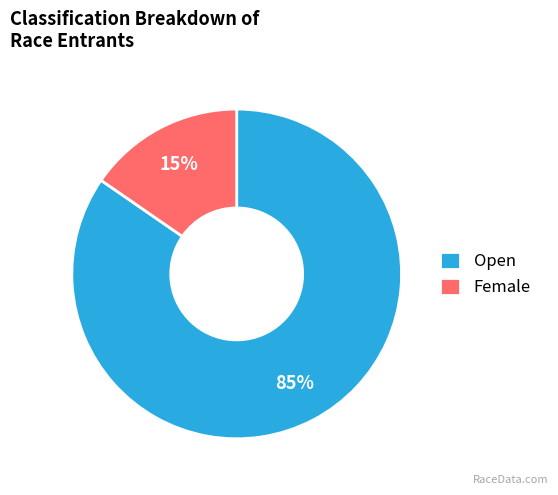

Rank the categories by value from lowest to highest.

Female, Open